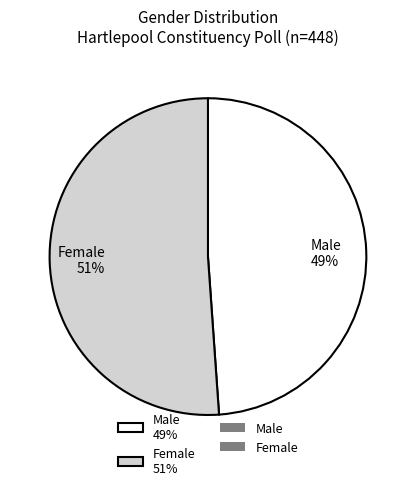

Rank the categories by value from highest to lowest.

Female 51%, Male 49%